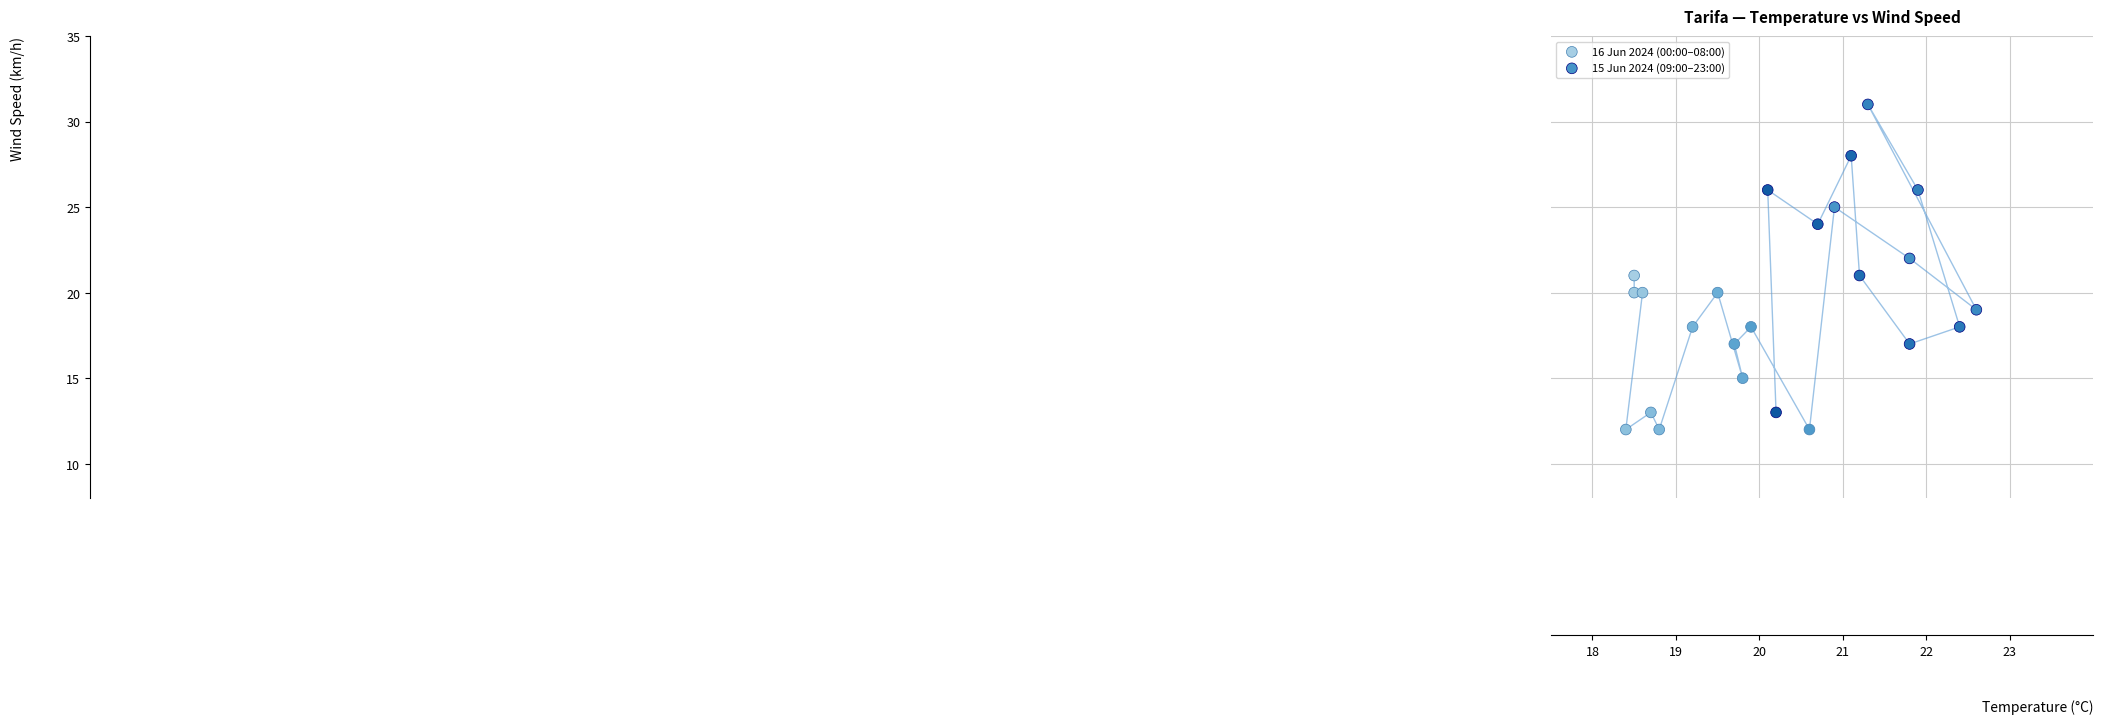

Which series contains the highest Y value?

15 Jun 2024 (09:00–23:00)